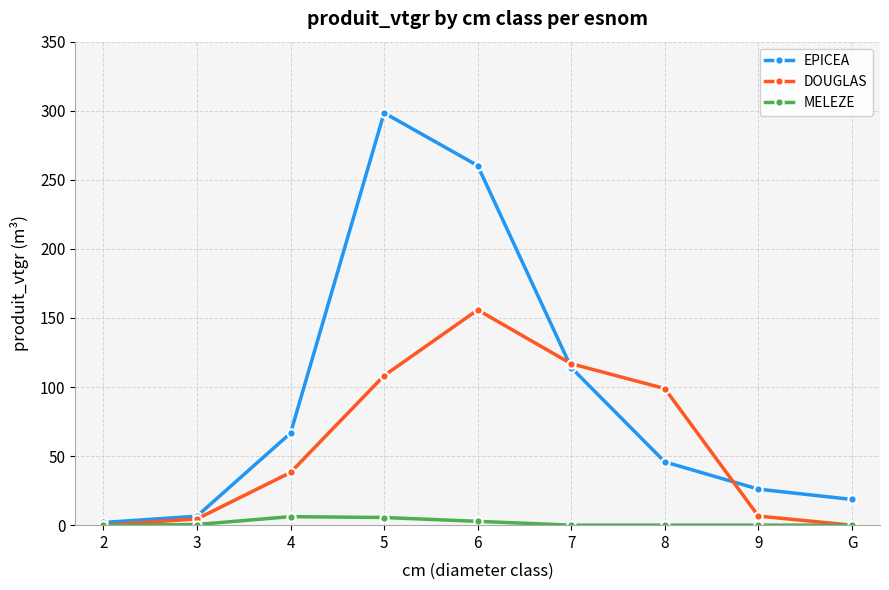

List the series in order of their peak value, lowest first.

MELEZE, DOUGLAS, EPICEA